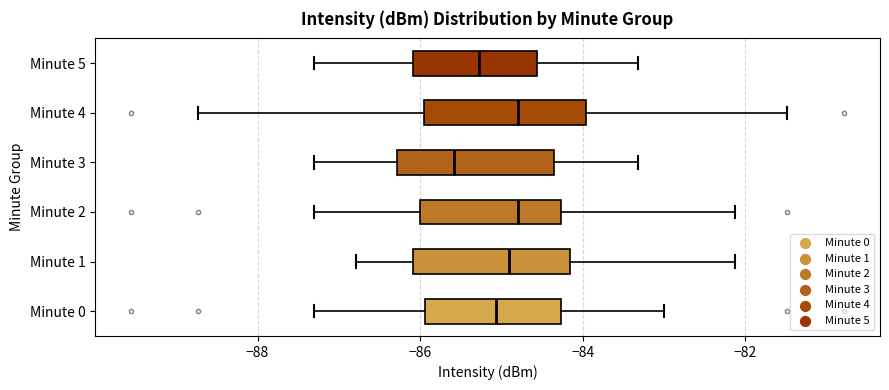

Reading bottom to top, transcribe this box plot: for each box, give where its median line is, the range the box spans, and where its two whiskers end, as read against the x-axis. The values are not printed on the chart, so give them approximately, as read against the axis.

Minute 0: median -85.0, box -86.0 to -84.2, whiskers -87.2 to -83.0
Minute 1: median -85.0, box -86.0 to -84.2, whiskers -86.8 to -82.2
Minute 2: median -84.8, box -86.0 to -84.2, whiskers -87.2 to -82.2
Minute 3: median -85.6, box -86.2 to -84.4, whiskers -87.2 to -83.4
Minute 4: median -84.8, box -86.0 to -84.0, whiskers -88.8 to -81.4
Minute 5: median -85.2, box -86.0 to -84.6, whiskers -87.2 to -83.4